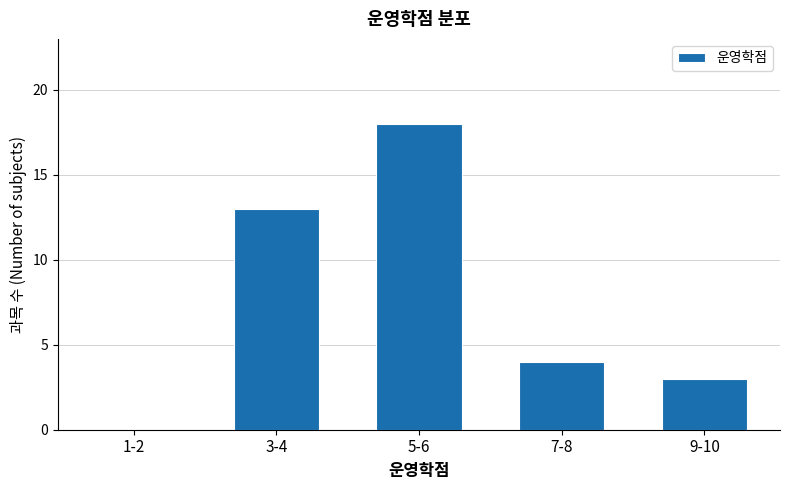

Reading left to right, list all the values displayed in this chart.

1-2=0	3-4=13	5-6=18	7-8=4	9-10=3